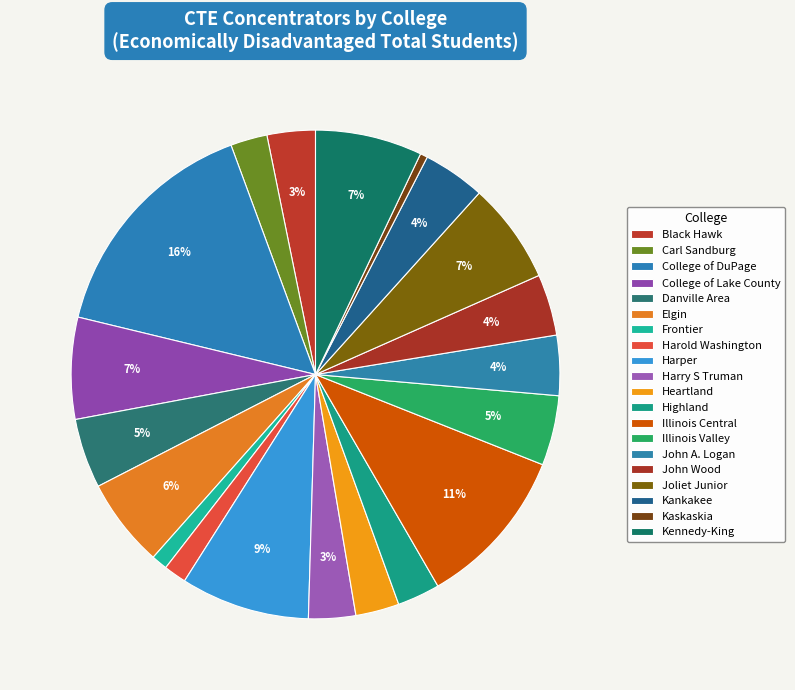

To the nearest percent, what percentage of the pie is Kankakee?

4%